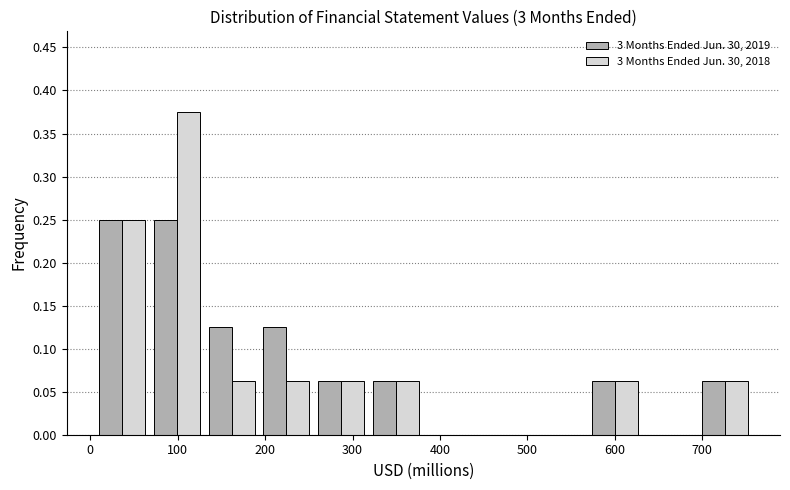

In the 3 Months Ended Jun. 30, 2018 series, which range on the x-axis has the tallest bar?

70 to 130